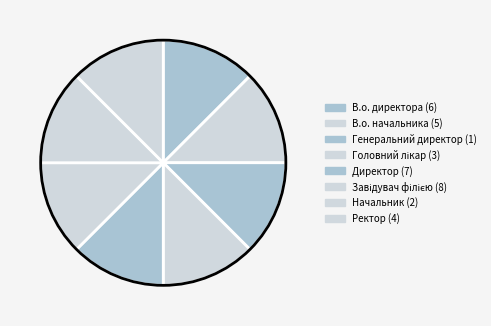

How many segments does this pie chart have?

8